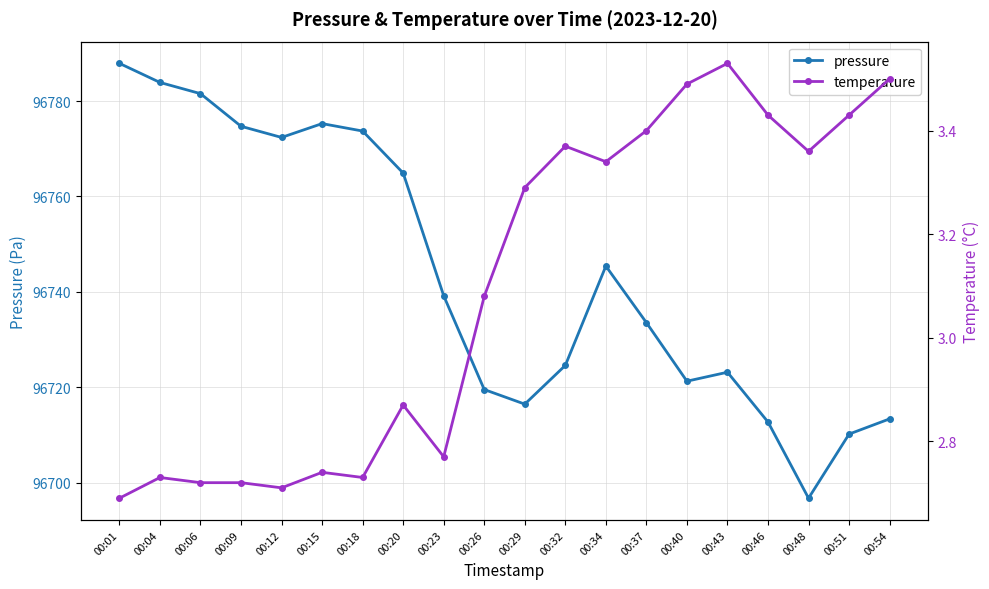

Rank the series by their average value, from lowest to highest.

temperature, pressure